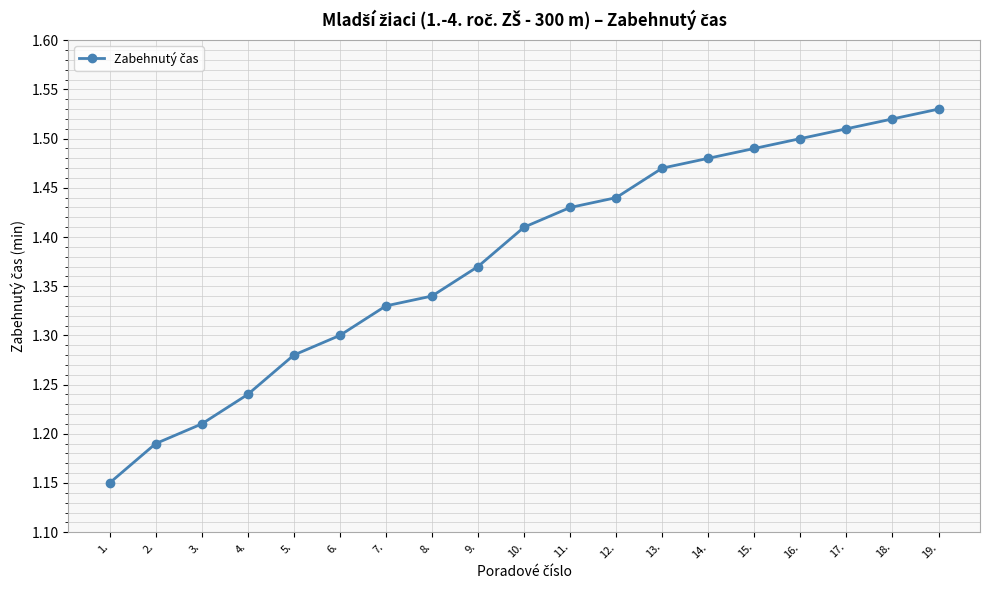

What is the change in value from 1. to 11.?

+0.3